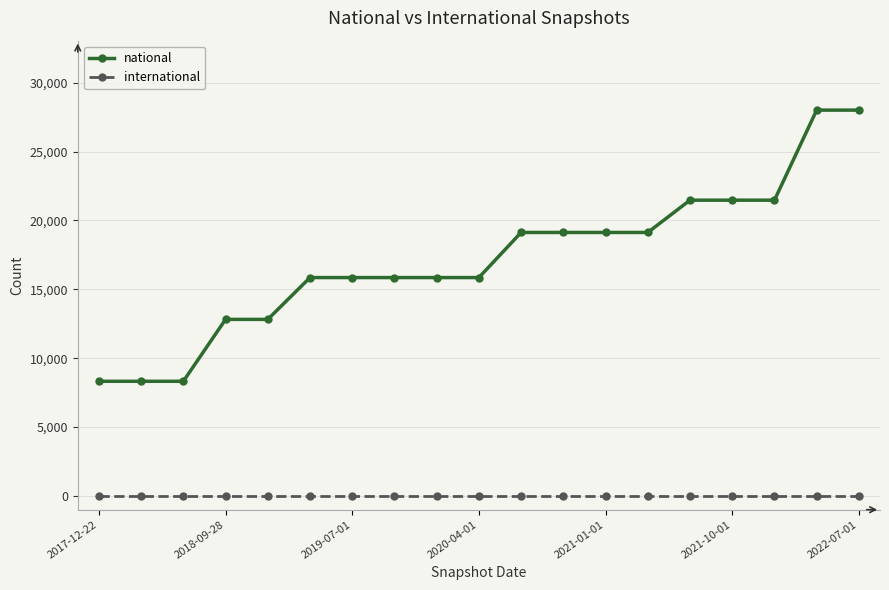

What is the sum of all national values?

326864